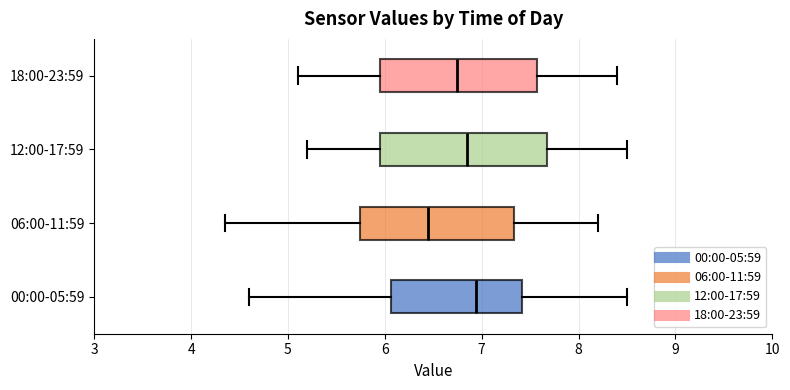

Where does the right whisker of the box for 00:00-05:59 end on the x-axis? The values are not printed on the chart, so give them approximately, as read against the axis.

8.5